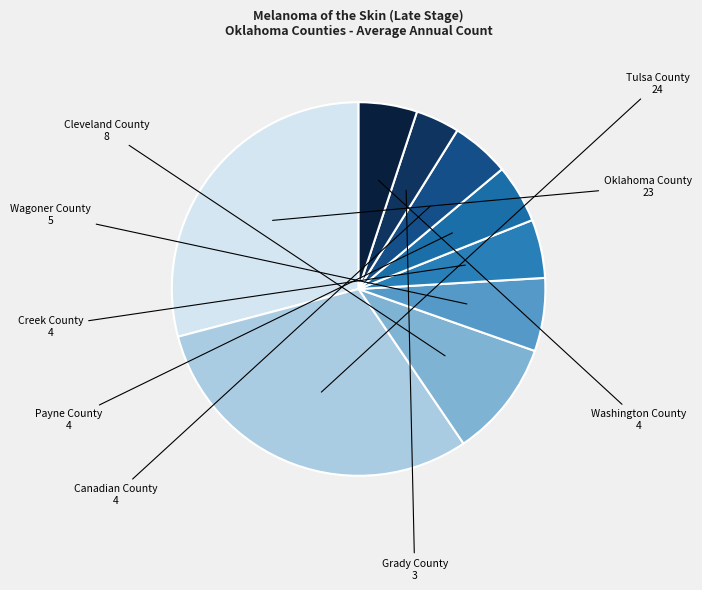

Is Washington County the majority of the pie?

No